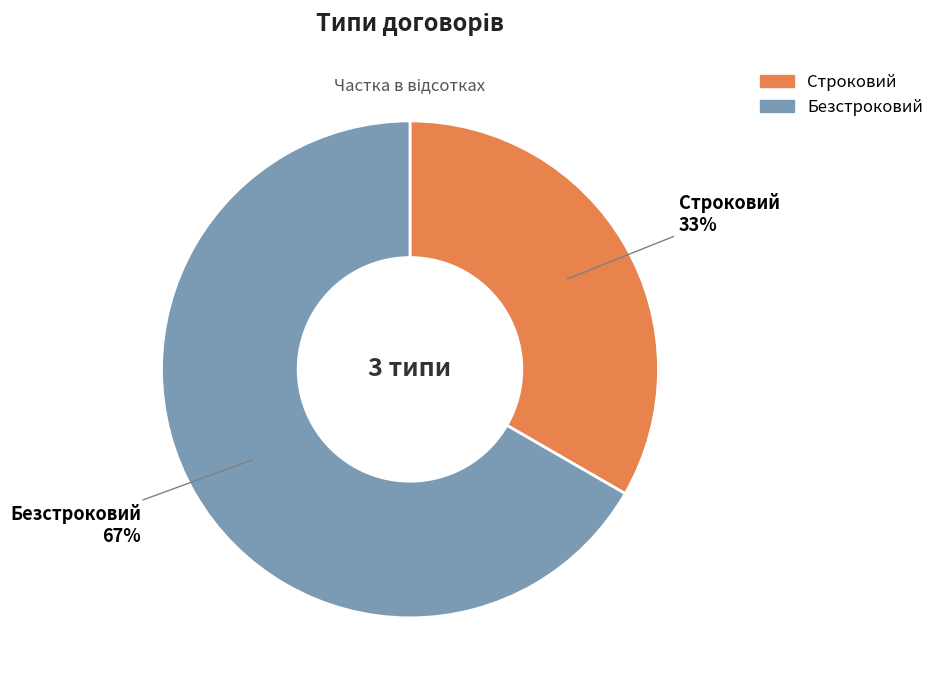

To the nearest percent, what portion does Безстроковий represent?

67%